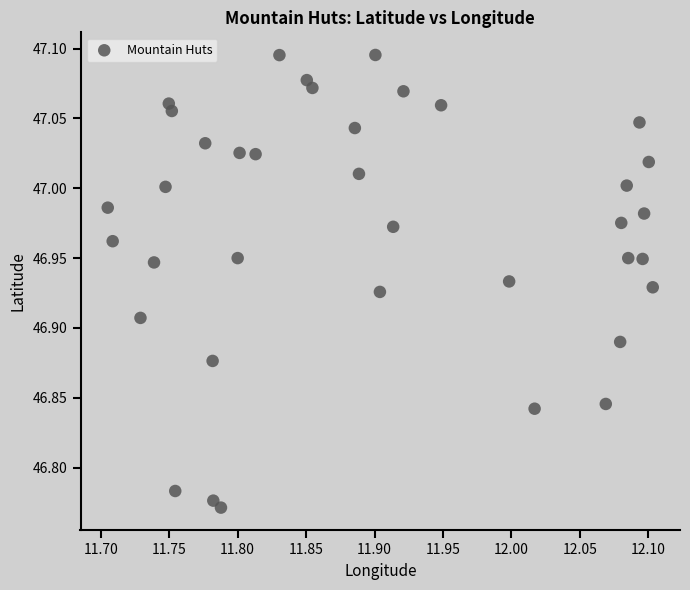

What is the range of Y values (max minus min)?

0.3